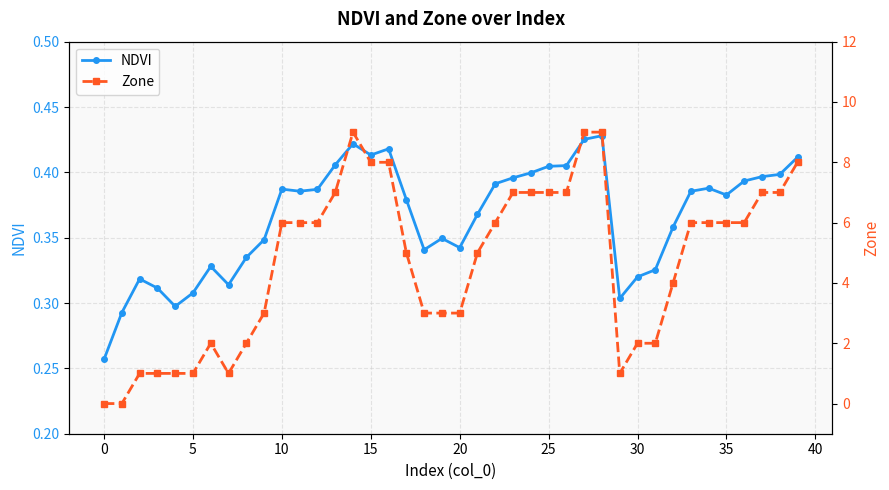

How many NDVI values are between 0 and 1?

40